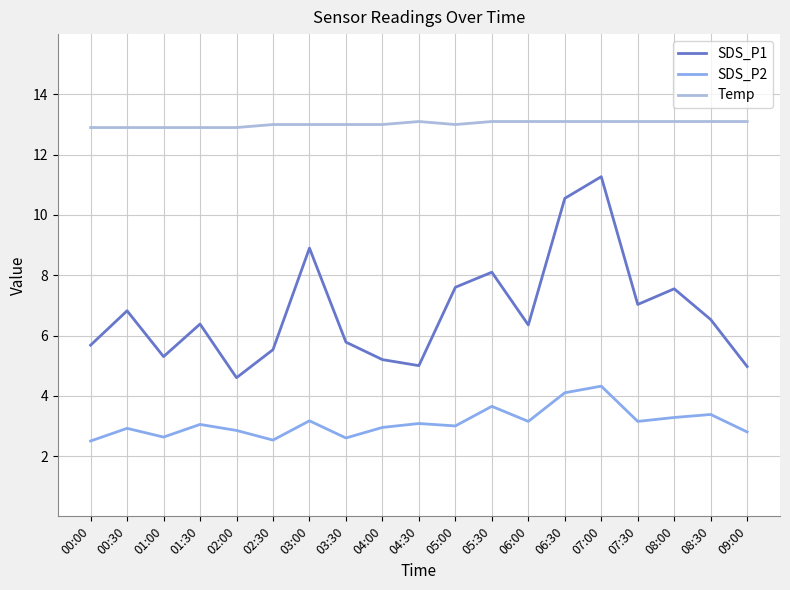

At which label is SDS_P1 closest to 7?

07:30